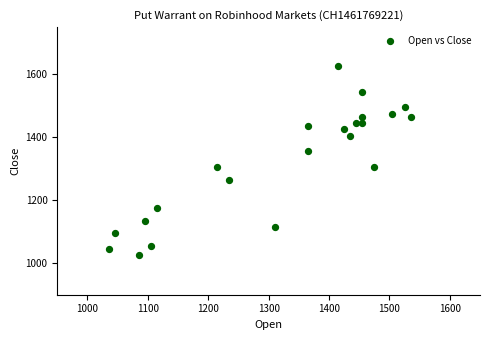

What is the range of X values (max minus min)?

500